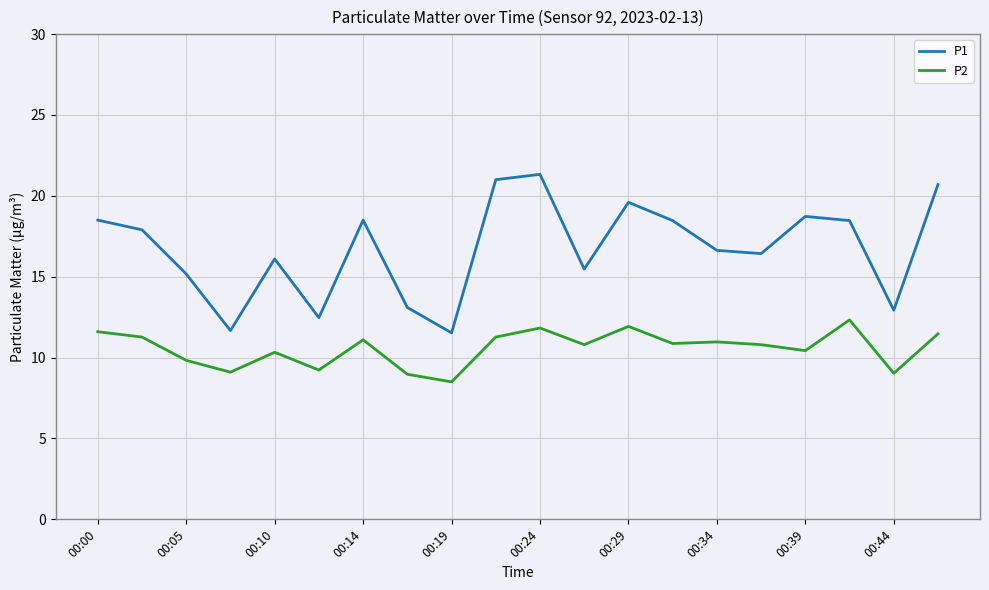

What is the sum of all P1 values?

334.7